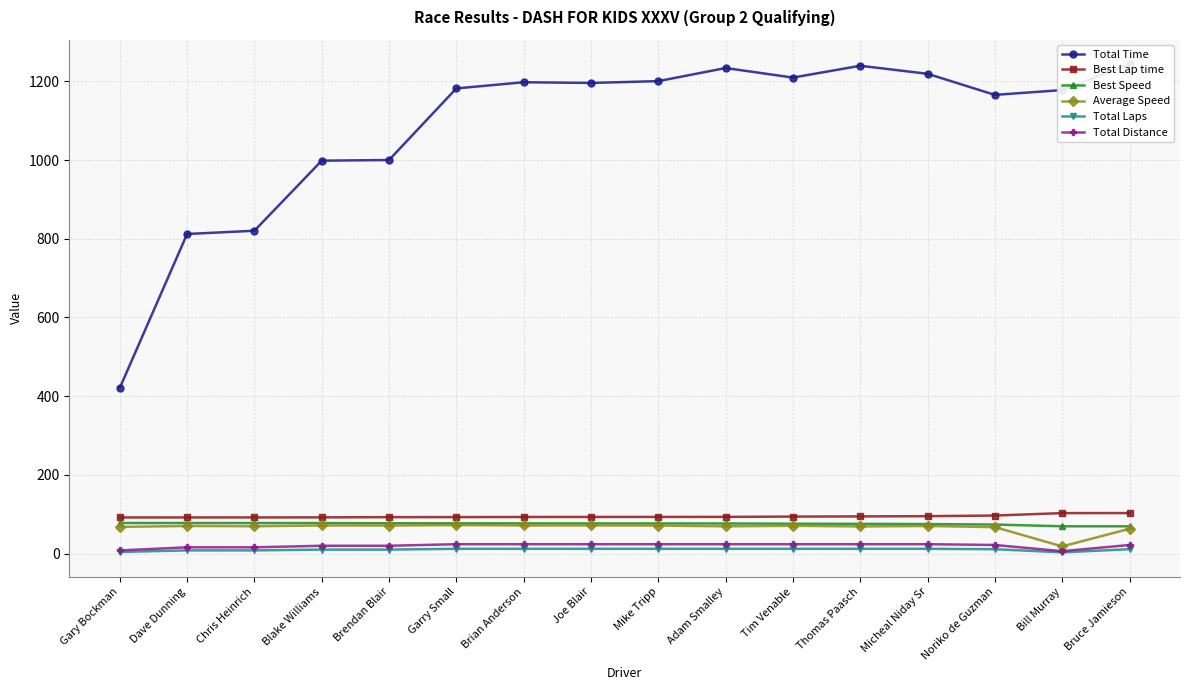

What is the average value of the Total Laps series?

10.1